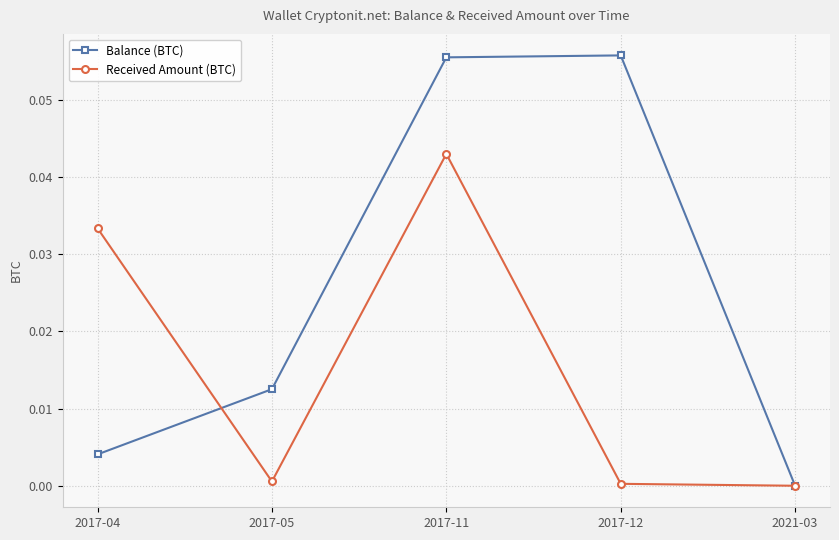

Does the chart have visible grid lines?

Yes